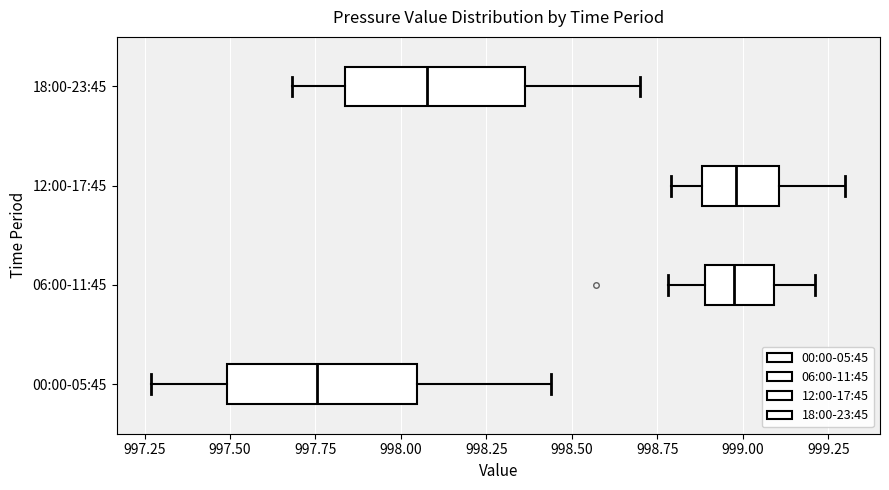

Where is the right edge of the box for 06:00-11:45 on the x-axis? The values are not printed on the chart, so give them approximately, as read against the axis.

999.10